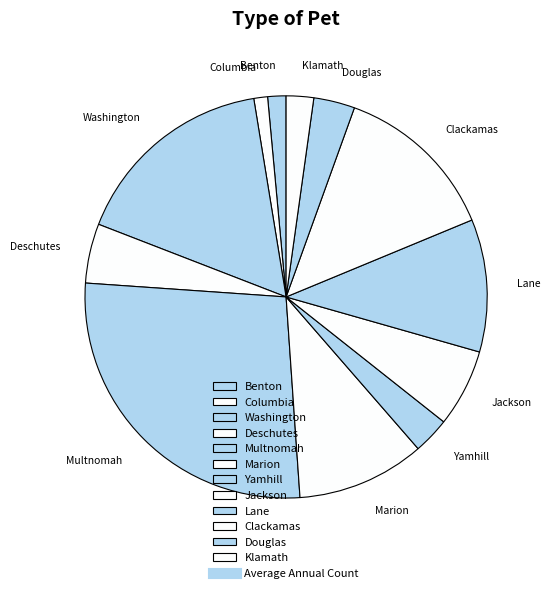

Between Douglas and Clackamas, which is larger?

Clackamas